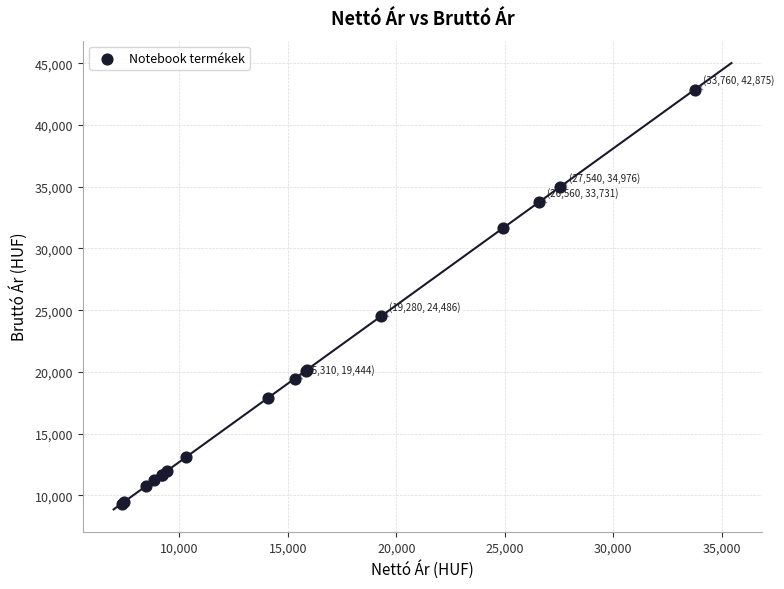

What Y value in the scatter plot is closest to 26098?

24486